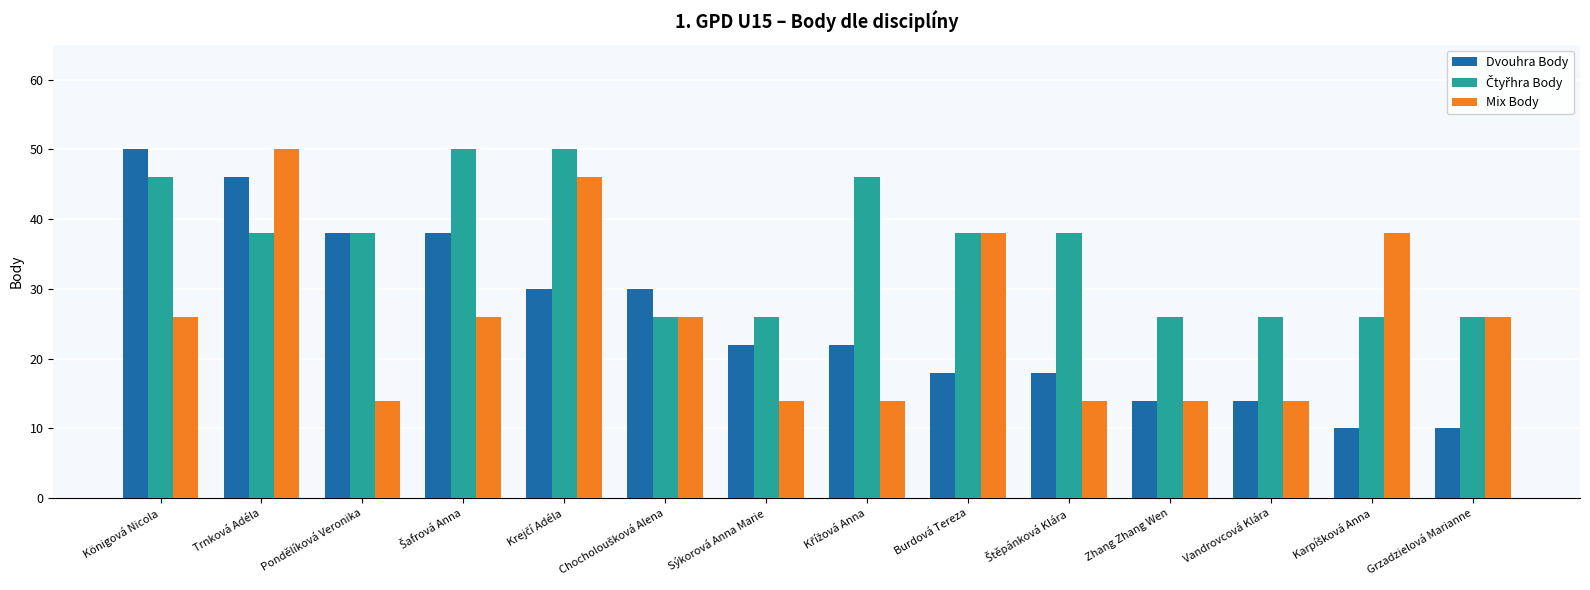

Count the Mix Body values in the range 14 to 38.

12